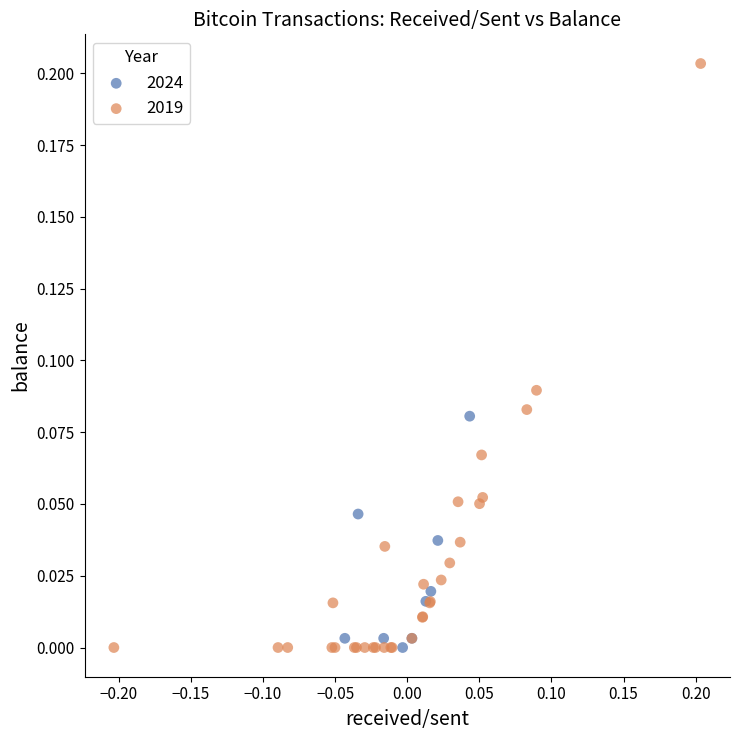

Which series reaches the maximum Y coordinate?

2019